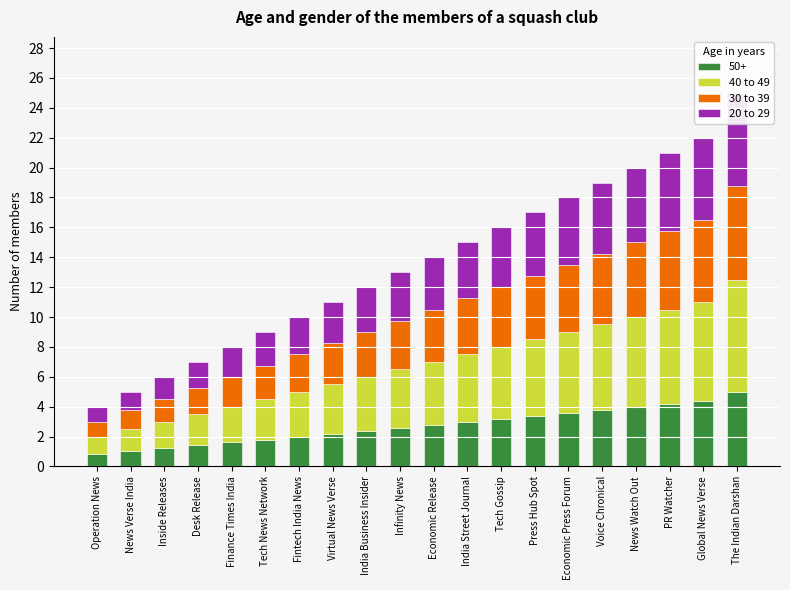

What is the total value across all series at Tech News Network?

7.2